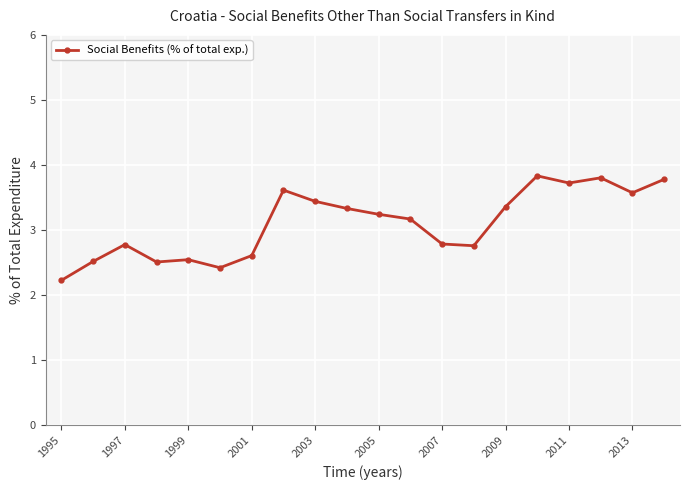

True or false: the data has more than 0 interior local peaks.

True